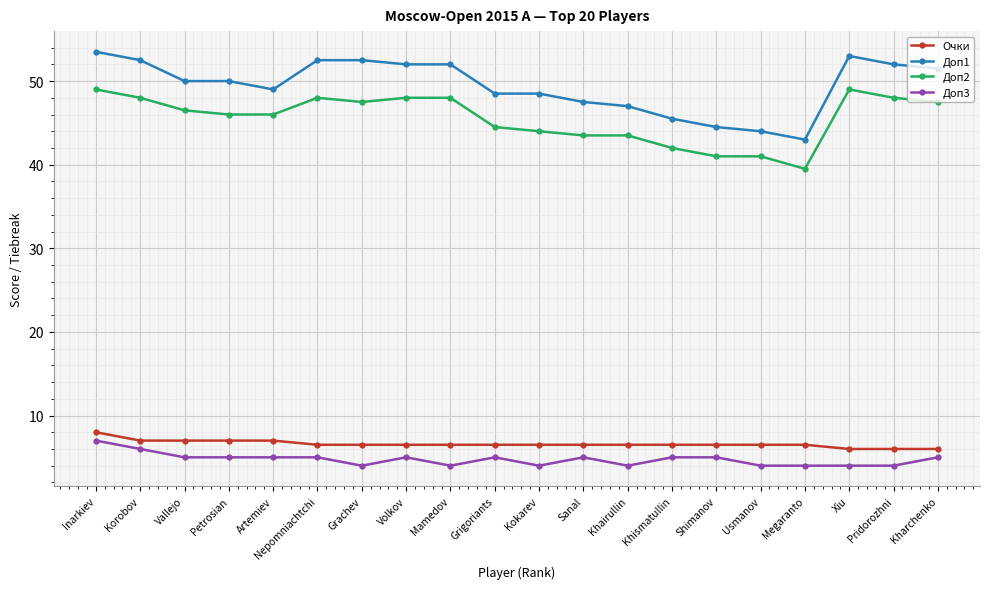

True or false: Доп3 has more than 1 interior local peaks.

True